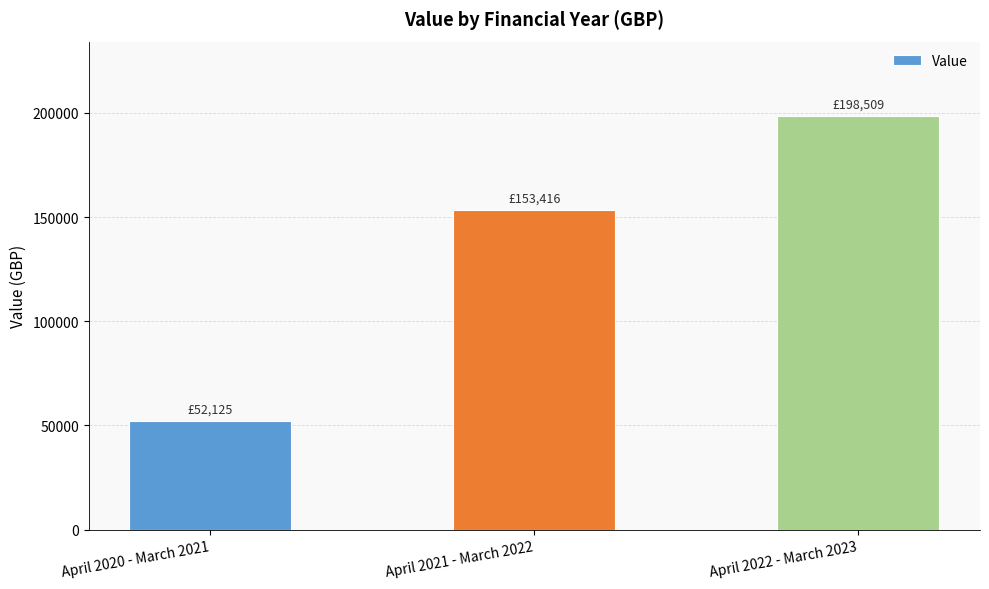

What value does the data have at April 2020 - March 2021?

52124.8